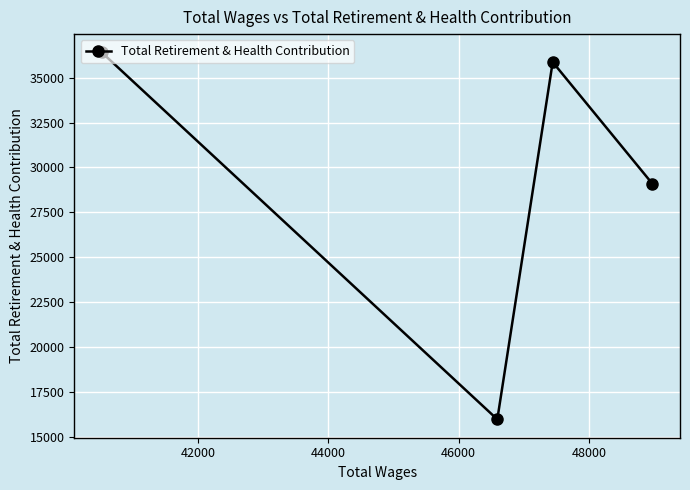

What is the value of the 1st point from the left?

36411